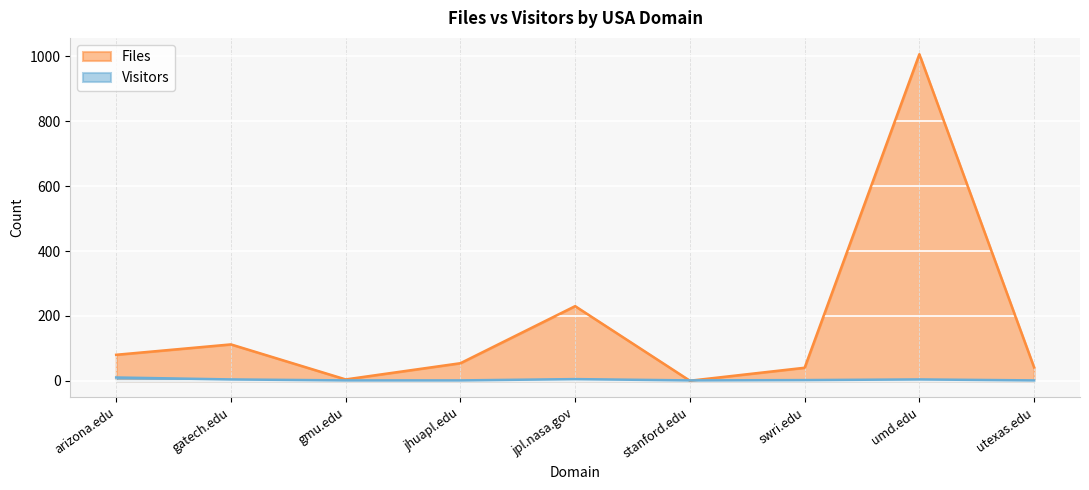

The value of Visitors at jhuapl.edu is 0. True or false?

False